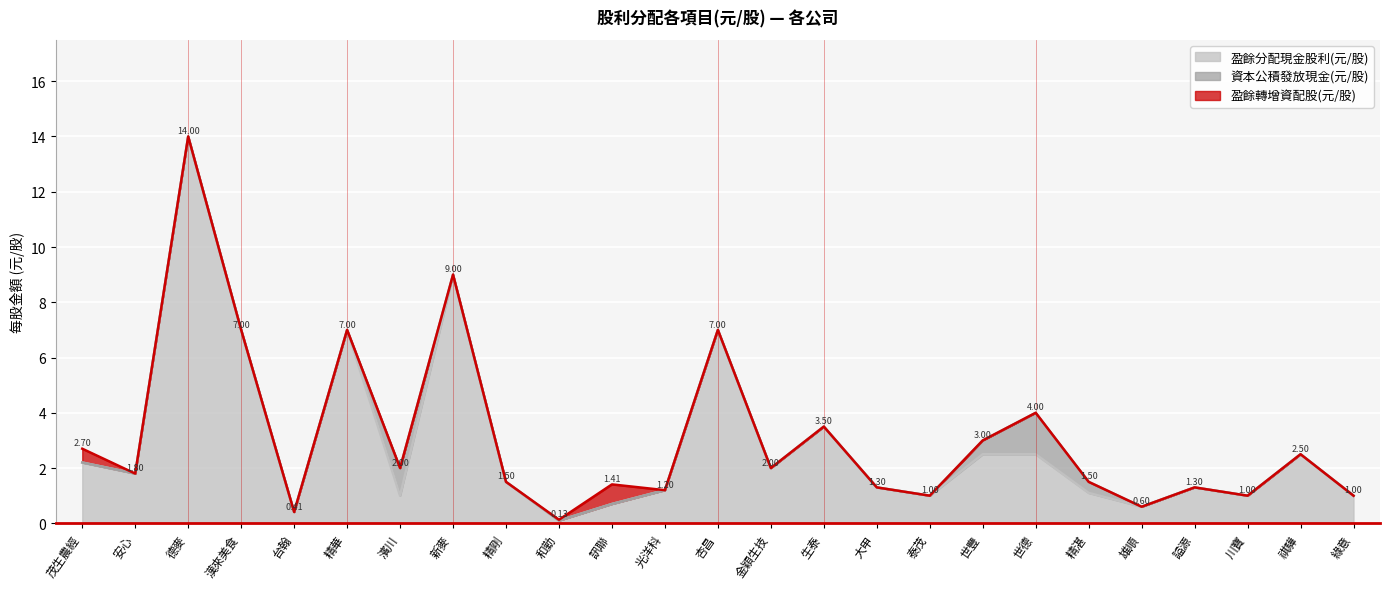

Count the number of categories in the chart.

25